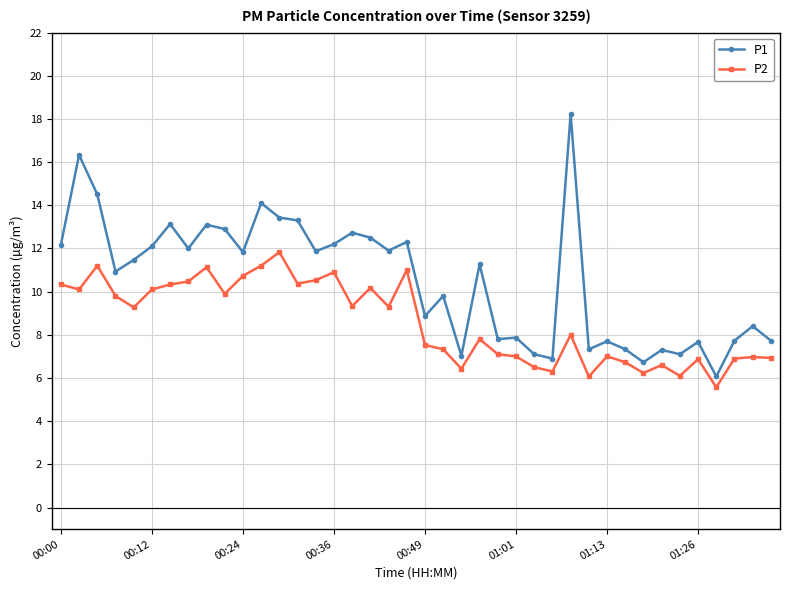

What is the minimum value for P2?

5.6